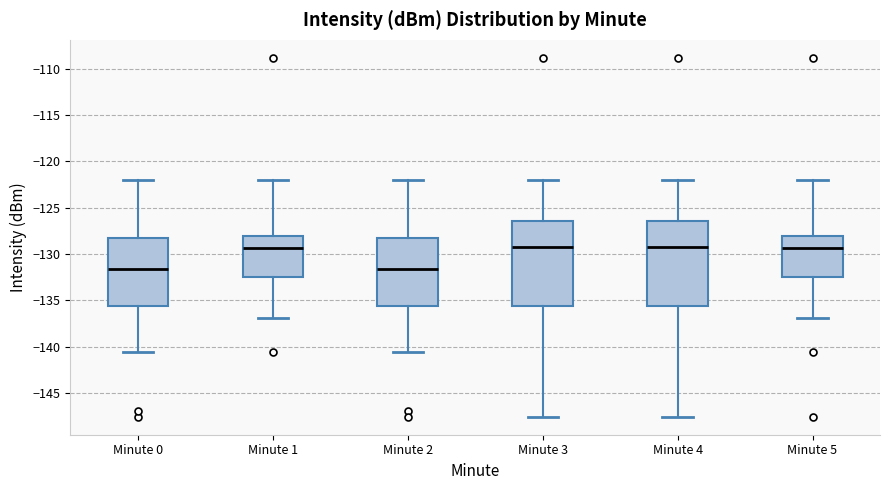

Reading left to right, transcribe this box plot: for each box, give where its median line is, the range the box spans, and where its two whiskers end, as read against the y-axis. The values are not printed on the chart, so give them approximately, as read against the axis.

Minute 0: median -131.5, box -135.5 to -128.5, whiskers -140.5 to -122.0
Minute 1: median -129.5, box -132.5 to -128.0, whiskers -137.0 to -122.0
Minute 2: median -131.5, box -135.5 to -128.5, whiskers -140.5 to -122.0
Minute 3: median -129.5, box -135.5 to -126.5, whiskers -147.5 to -122.0
Minute 4: median -129.5, box -135.5 to -126.5, whiskers -147.5 to -122.0
Minute 5: median -129.5, box -132.5 to -128.0, whiskers -137.0 to -122.0